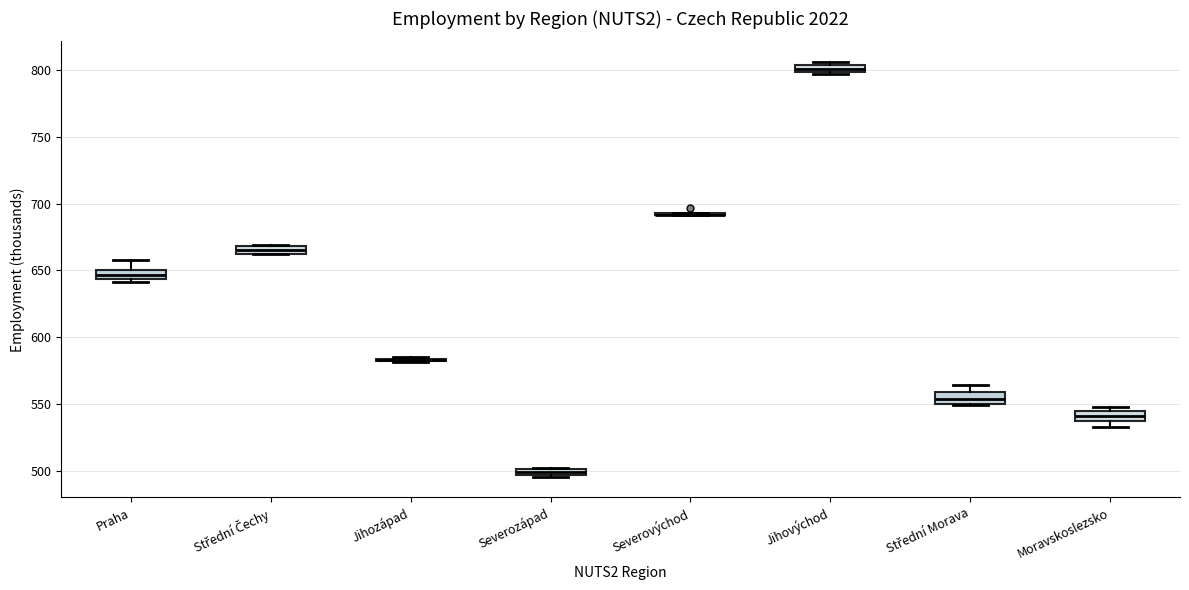

Where is the upper edge of the box for Praha on the y-axis? The values are not printed on the chart, so give them approximately, as read against the axis.

650